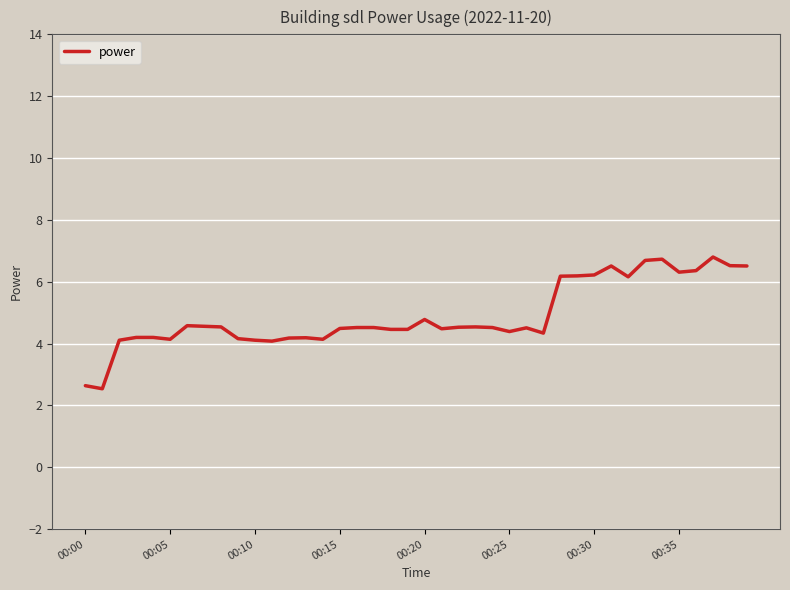

What is the minimum value shown in the chart?

2.5